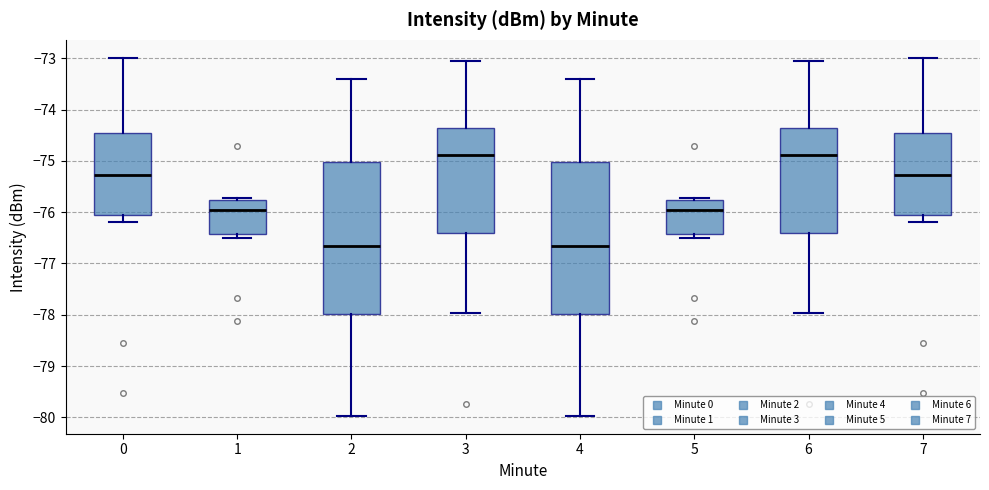

Reading left to right, transcribe this box plot: for each box, give where its median line is, the range the box spans, and where its two whiskers end, as read against the y-axis. The values are not printed on the chart, so give them approximately, as read against the axis.

0: median -75.3, box -76.1 to -74.5, whiskers -76.2 to -73.0
1: median -76.0, box -76.4 to -75.8, whiskers -76.5 to -75.7
2: median -76.7, box -78.0 to -75.0, whiskers -80.0 to -73.4
3: median -74.9, box -76.4 to -74.4, whiskers -78.0 to -73.0
4: median -76.7, box -78.0 to -75.0, whiskers -80.0 to -73.4
5: median -76.0, box -76.4 to -75.8, whiskers -76.5 to -75.7
6: median -74.9, box -76.4 to -74.4, whiskers -78.0 to -73.0
7: median -75.3, box -76.1 to -74.5, whiskers -76.2 to -73.0